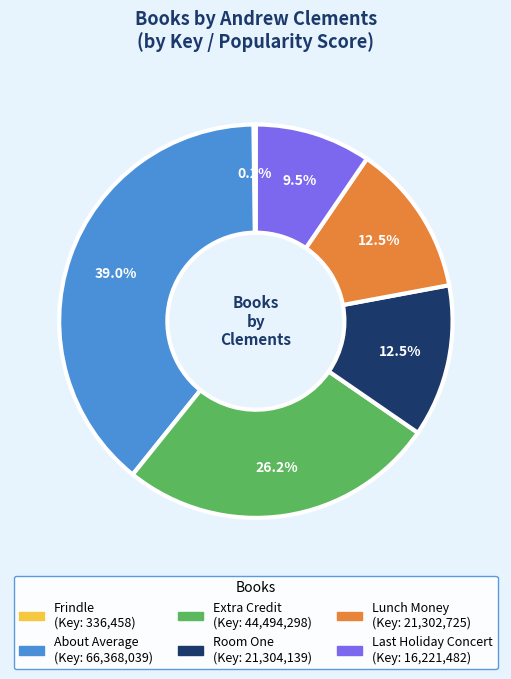

True or false: Extra Credit accounts for 21% of the total.

False